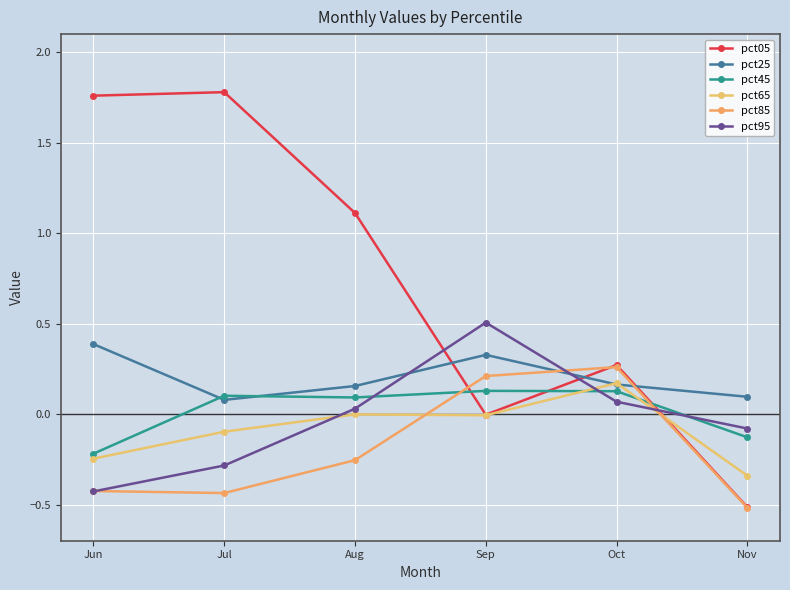

How many lines are shown in the chart?

6